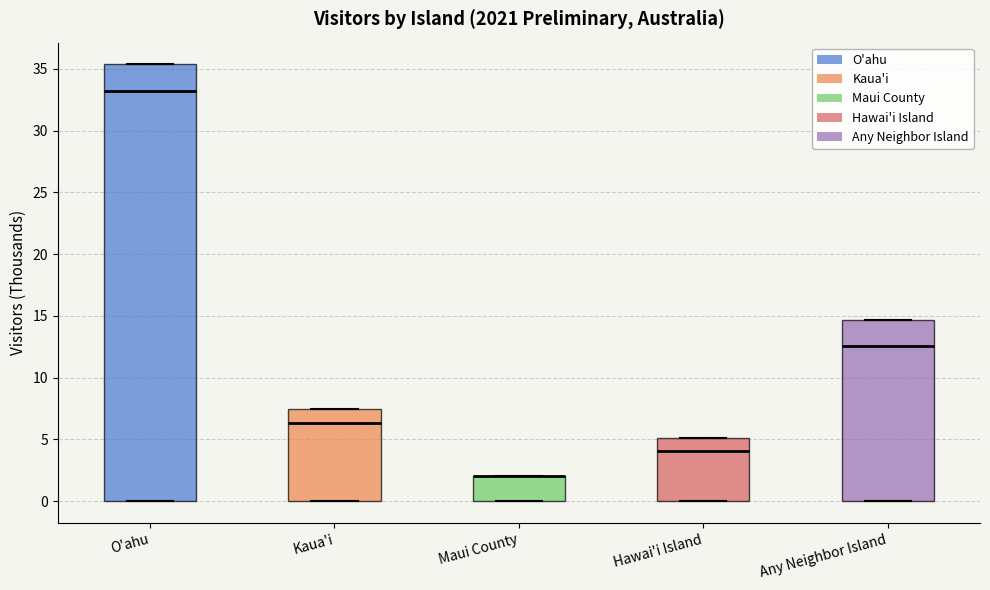

Reading left to right, transcribe this box plot: for each box, give where its median line is, the range the box spans, and where its two whiskers end, as read against the y-axis. The values are not printed on the chart, so give them approximately, as read against the axis.

O'ahu: median 33.0, box 0.0 to 35.5, whiskers 0.0 to 35.5
Kaua'i: median 6.5, box 0.0 to 7.5, whiskers 0.0 to 7.5
Maui County: median 2.0 (drawn on the box's upper edge), box 0.0 to 2.0, whiskers 0.0 to 2.0
Hawai'i Island: median 4.0, box 0.0 to 5.0, whiskers 0.0 to 5.0
Any Neighbor Island: median 12.5, box 0.0 to 14.5, whiskers 0.0 to 14.5